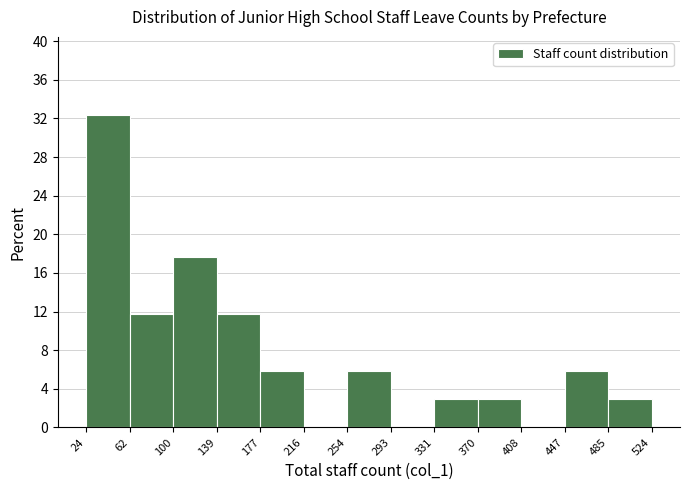

Reading left to right, list every bar in this chart as the range it spans on the x-axis followed by its height. The values are not printed on the chart, so give them approximately, as read against the axis.

24 to 62: 32.5
62 to 100: 12.0
100 to 139: 17.5
139 to 177: 12.0
177 to 216: 6.0
216 to 254: 0
254 to 293: 6.0
293 to 331: 0
331 to 370: 3.0
370 to 408: 3.0
408 to 447: 0
447 to 485: 6.0
485 to 524: 3.0